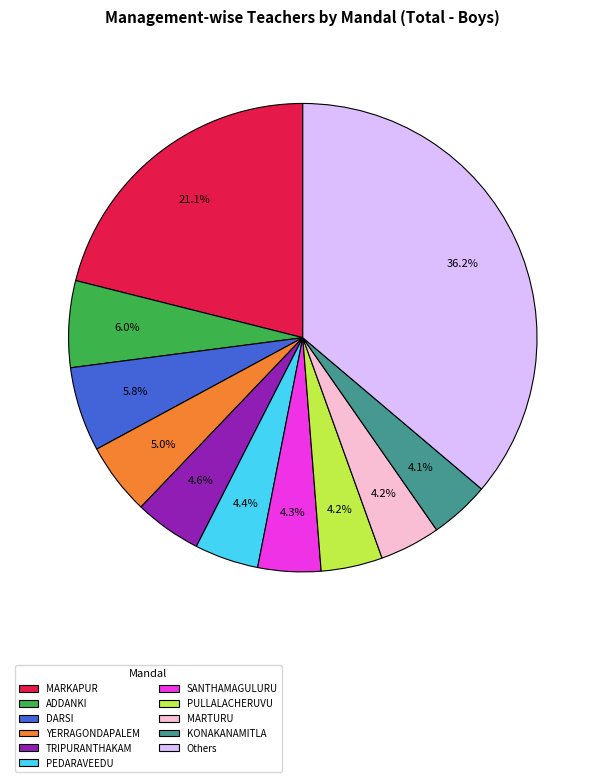

Between MARKAPUR and TRIPURANTHAKAM, which is larger?

MARKAPUR